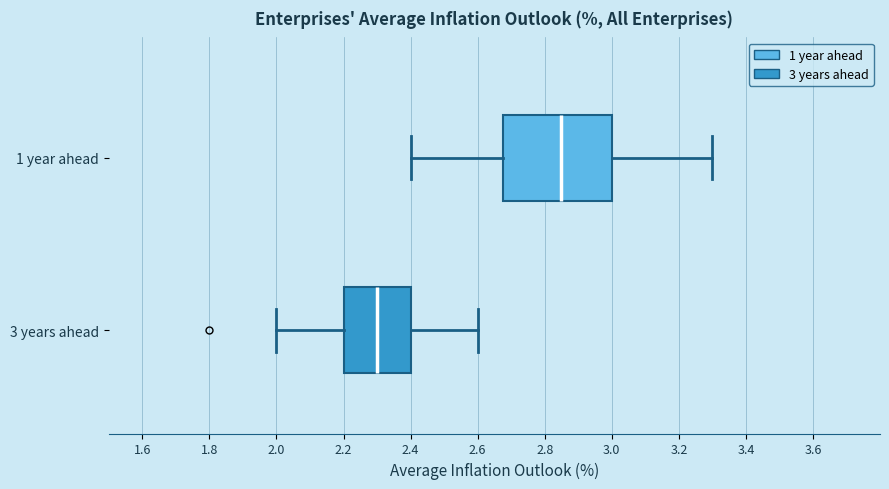

Reading bottom to top, transcribe this box plot: for each box, give where its median line is, the range the box spans, and where its two whiskers end, as read against the x-axis. The values are not printed on the chart, so give them approximately, as read against the axis.

3 years ahead: median 2.30, box 2.20 to 2.40, whiskers 2.00 to 2.60
1 year ahead: median 2.86, box 2.68 to 3.00, whiskers 2.40 to 3.30